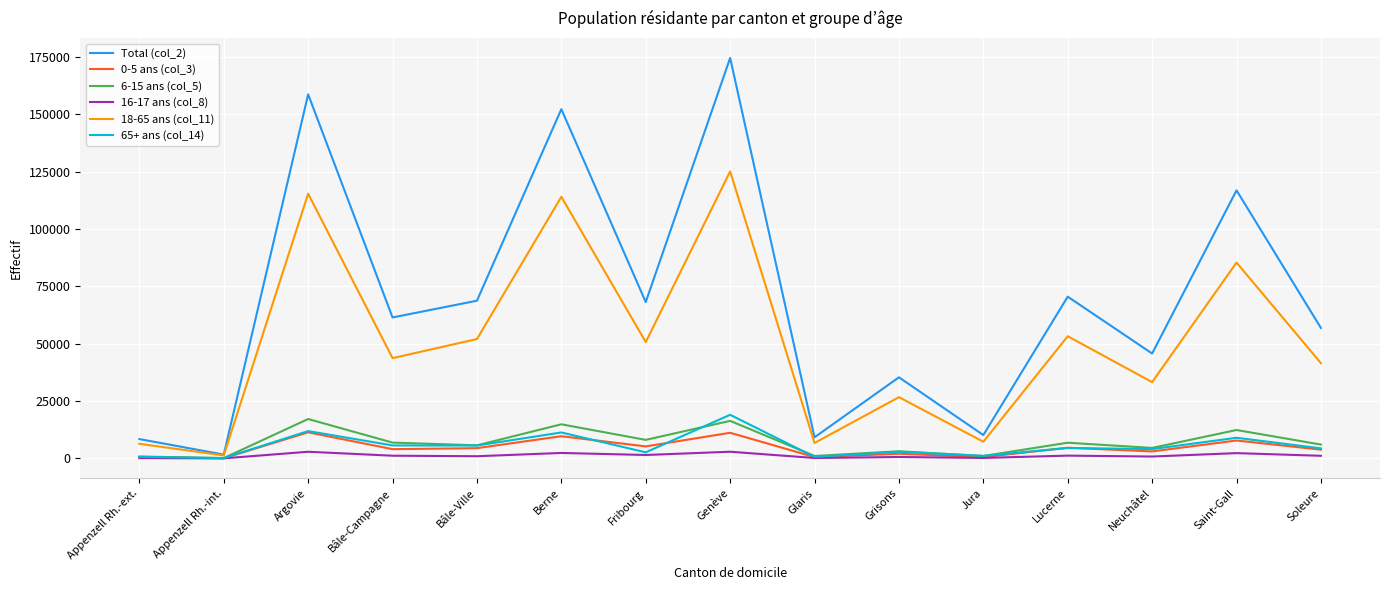

What are all the series names shown in the legend?

Total (col_2), 0-5 ans (col_3), 6-15 ans (col_5), 16-17 ans (col_8), 18-65 ans (col_11), 65+ ans (col_14)